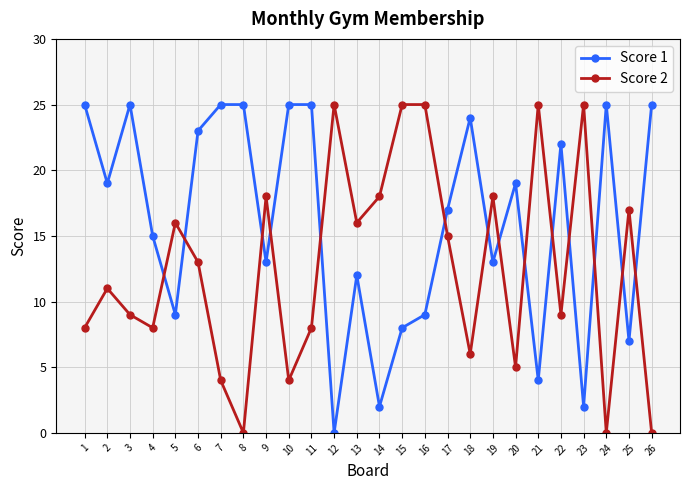

The value of Score 1 at 17 is 17. True or false?

True